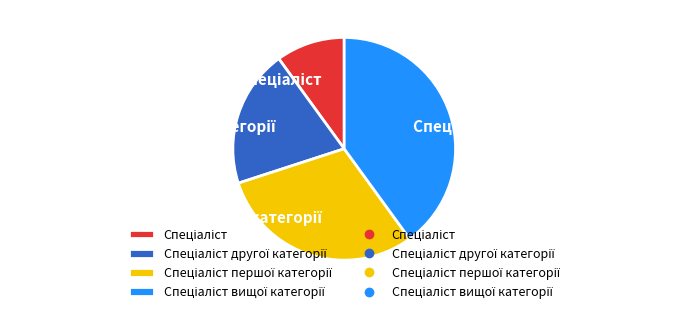

Is there a majority slice in this chart?

No